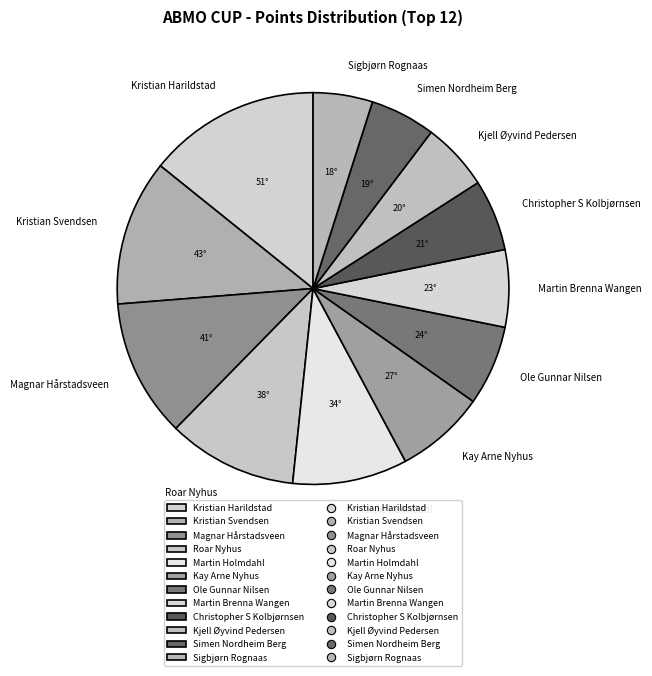

Is the sum of Sigbjørn Rognaas and Kjell Øyvind Pedersen greater than half?

No